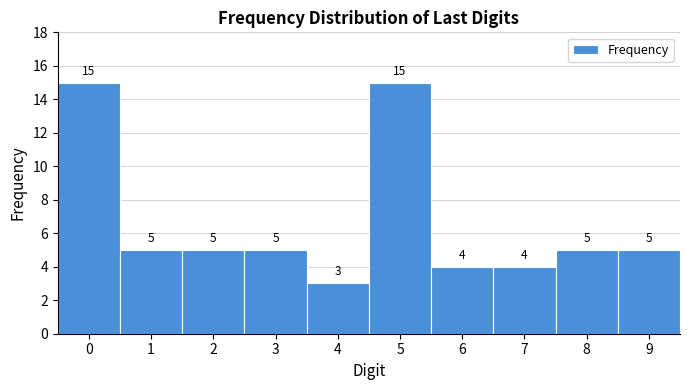

Reading left to right, list every bar in this chart as the range it spans on the x-axis followed by its height.

-0.5 to 0.5: 15
0.5 to 1.5: 5
1.5 to 2.5: 5
2.5 to 3.5: 5
3.5 to 4.5: 3
4.5 to 5.5: 15
5.5 to 6.5: 4
6.5 to 7.5: 4
7.5 to 8.5: 5
8.5 to 9.5: 5